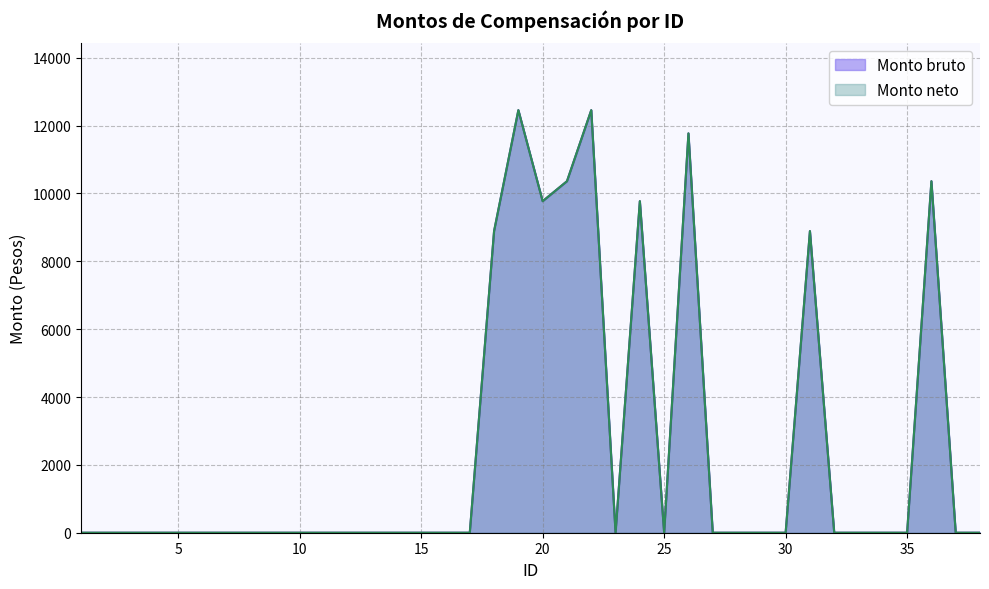

What is the difference between the maximum and second lowest values in the Monto bruto series?

12454.7